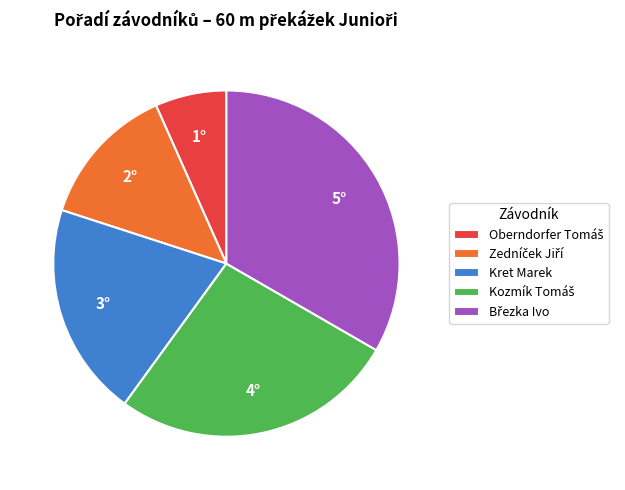

How many slices are in this pie chart?

5